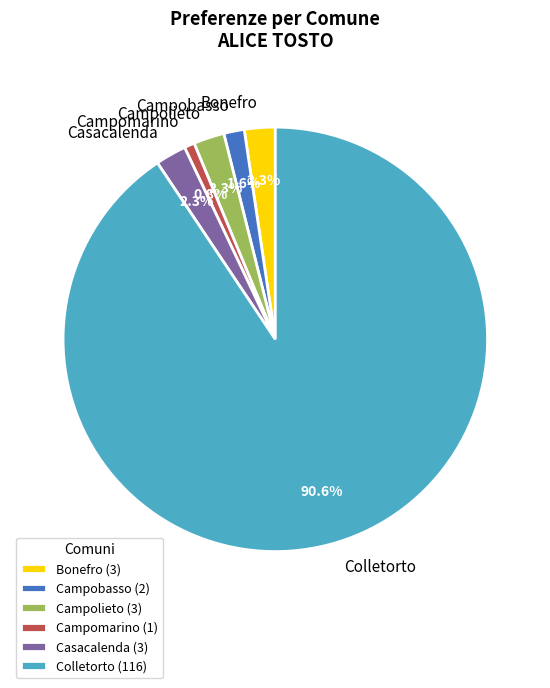

Do Campomarino and Campobasso together represent more than half of the pie?

No